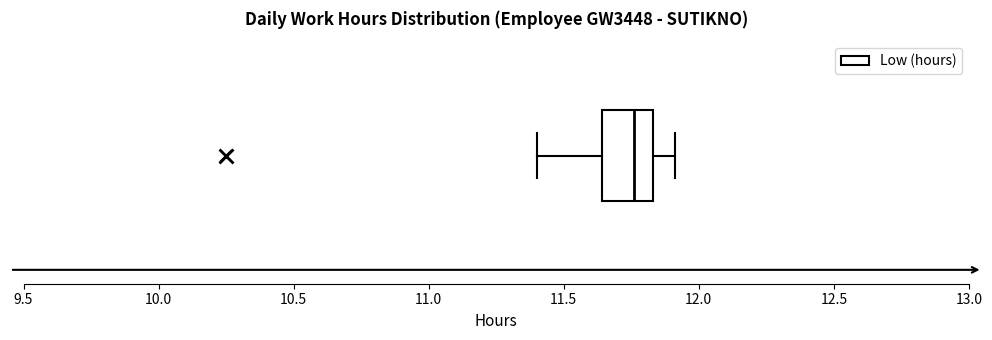

Transcribe this box plot: give where the median line is, the range the box spans, and where the two whiskers end, as read against the x-axis. The values are not printed on the chart, so give them approximately, as read against the axis.

median 11.75, box 11.65 to 11.85, whiskers 11.40 to 11.90